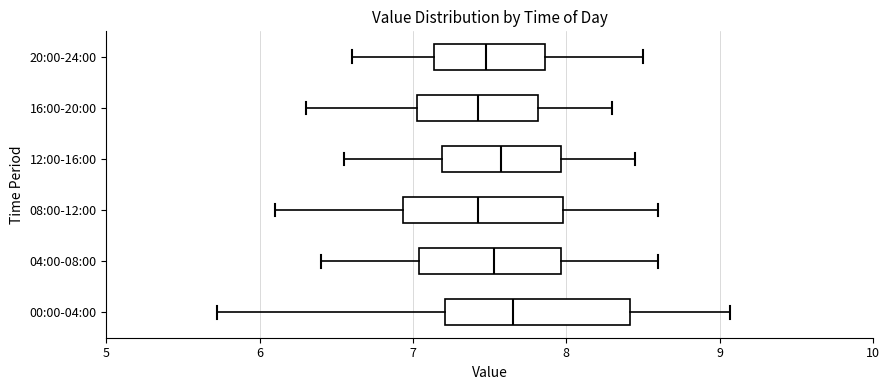

Where does the right whisker of the box for 12:00-16:00 end on the x-axis? The values are not printed on the chart, so give them approximately, as read against the axis.

8.5